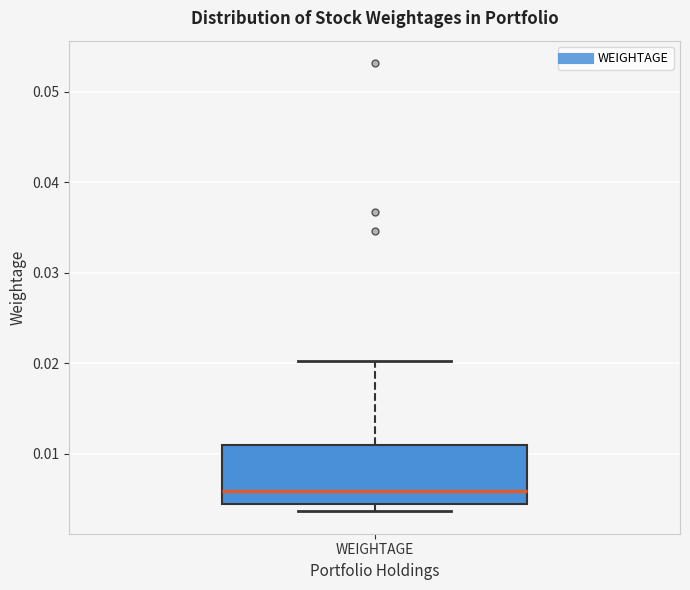

Where does the upper whisker of the box for WEIGHTAGE end on the y-axis? The values are not printed on the chart, so give them approximately, as read against the axis.

0.020